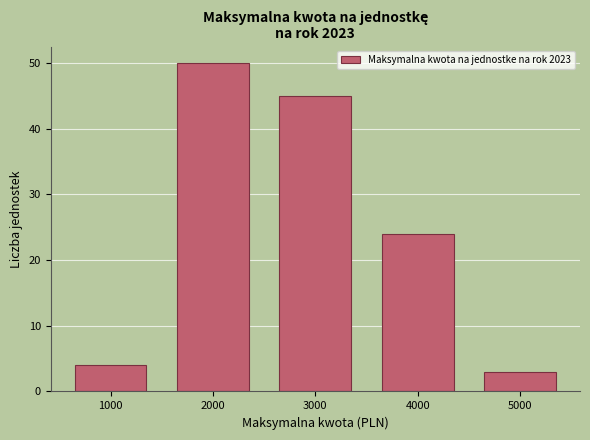

Reading left to right, extract all data points from this chart.

4	50	45	24	3